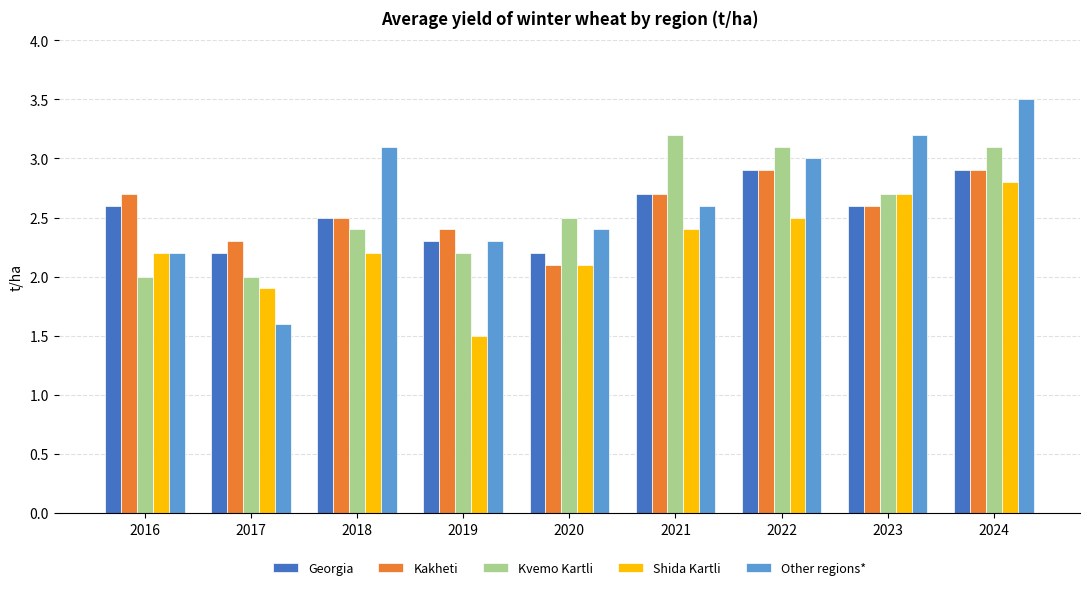

What is the value of the Kvemo Kartli bar at the 9th from the left?

3.1